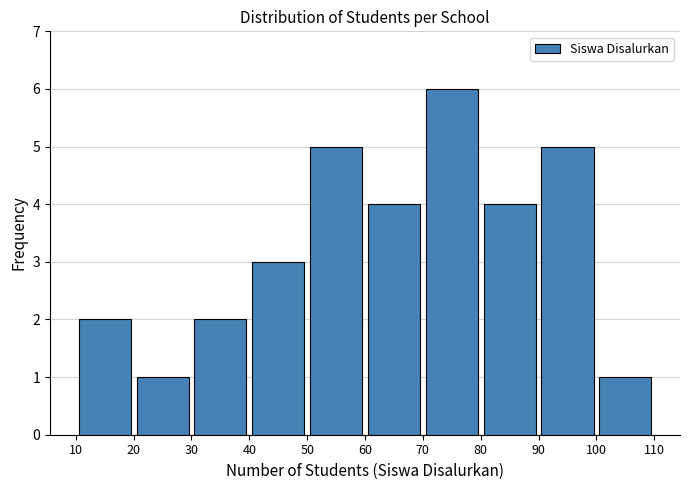

Which range on the x-axis has the tallest bar?

70 to 80